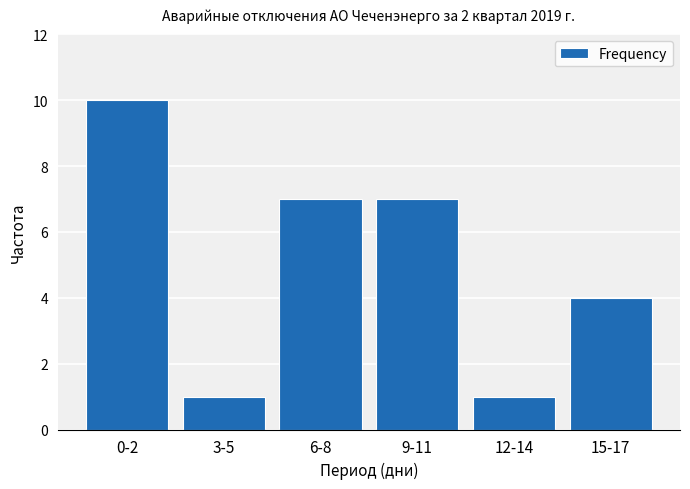

Reading left to right, list all the values displayed in this chart.

0-2=10	3-5=1	6-8=7	9-11=7	12-14=1	15-17=4